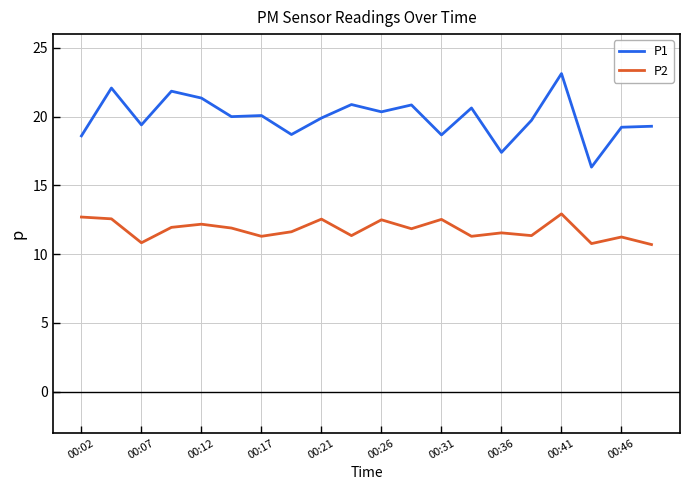

Which series has the largest total across all categories?

P1